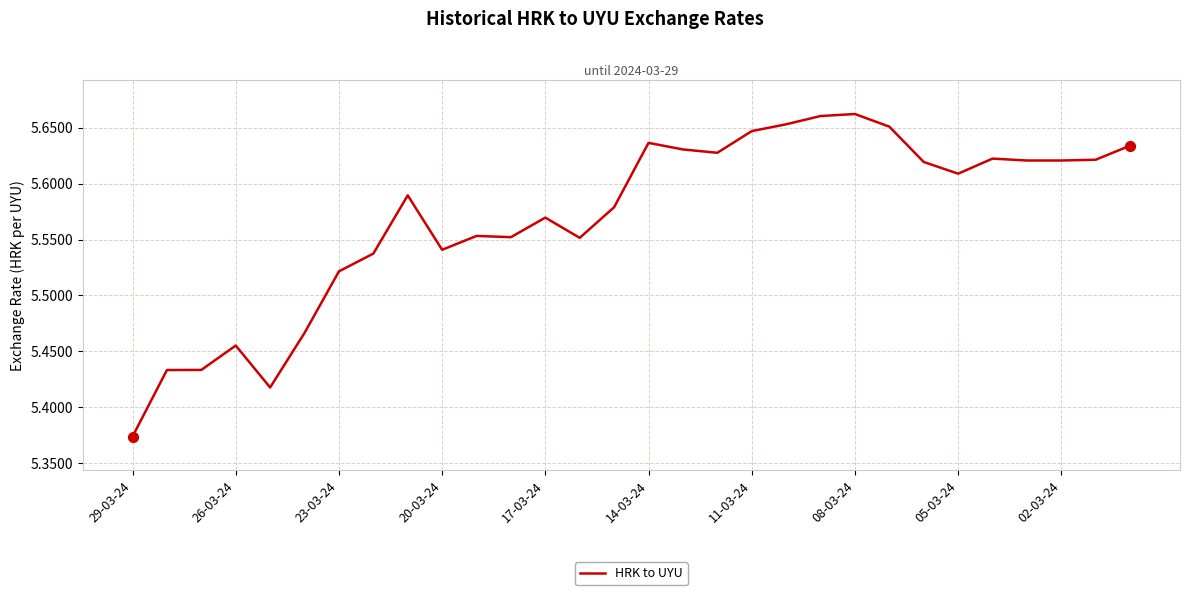

What is the difference between the maximum and minimum values?

0.3